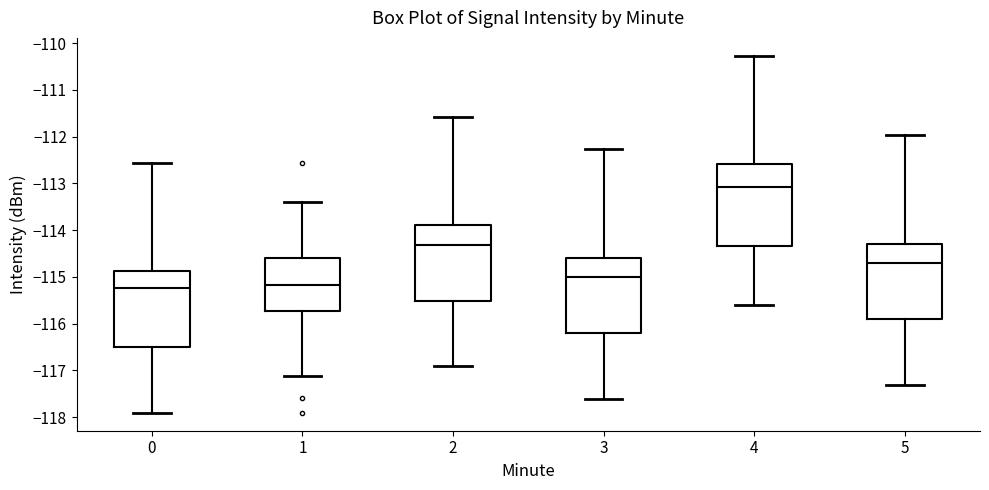

Comparing the boxes themselves (not the whiskers), which one is the tallest?

4